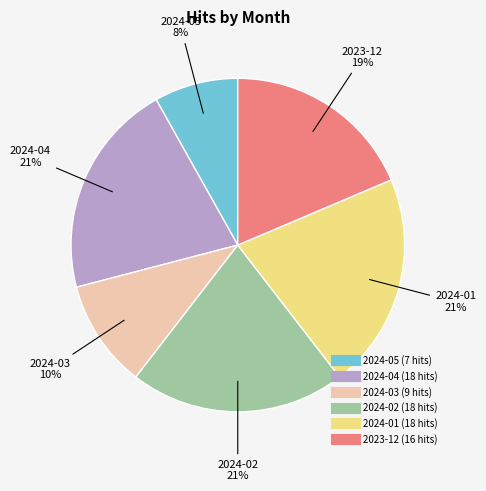

Which has a higher value, 2024-05 or 2024-01?

2024-01